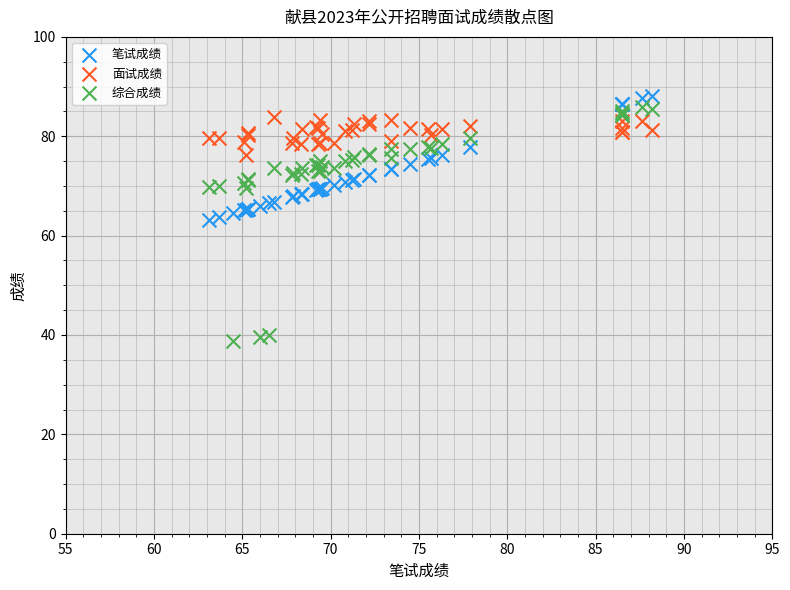

Which series contains the lowest Y value?

综合成绩